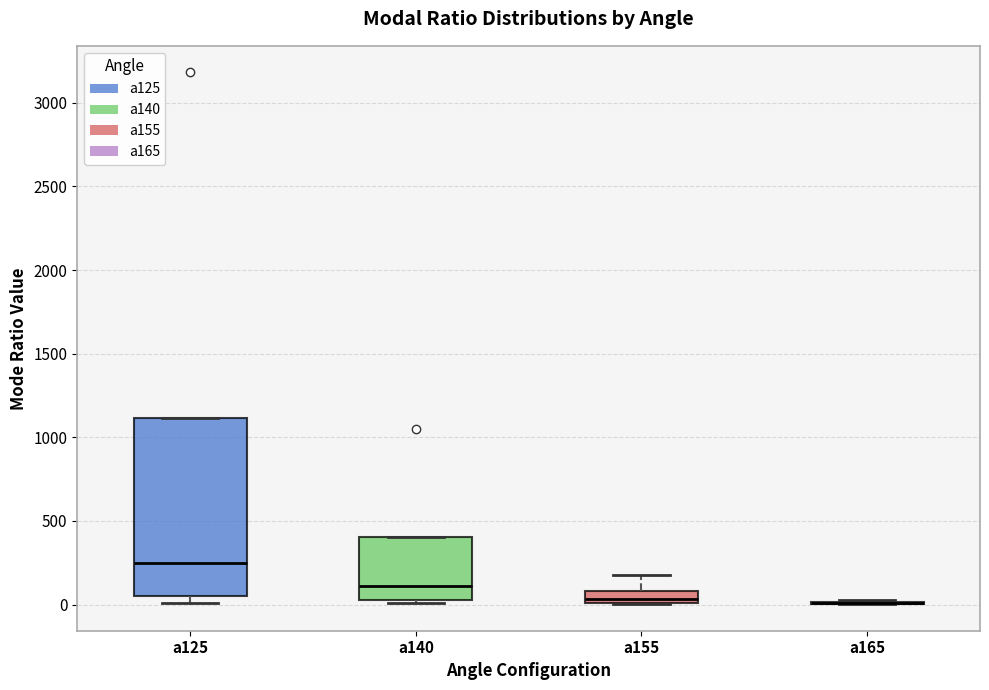

Which box is the tallest, from its lower edge to its upper edge?

a125